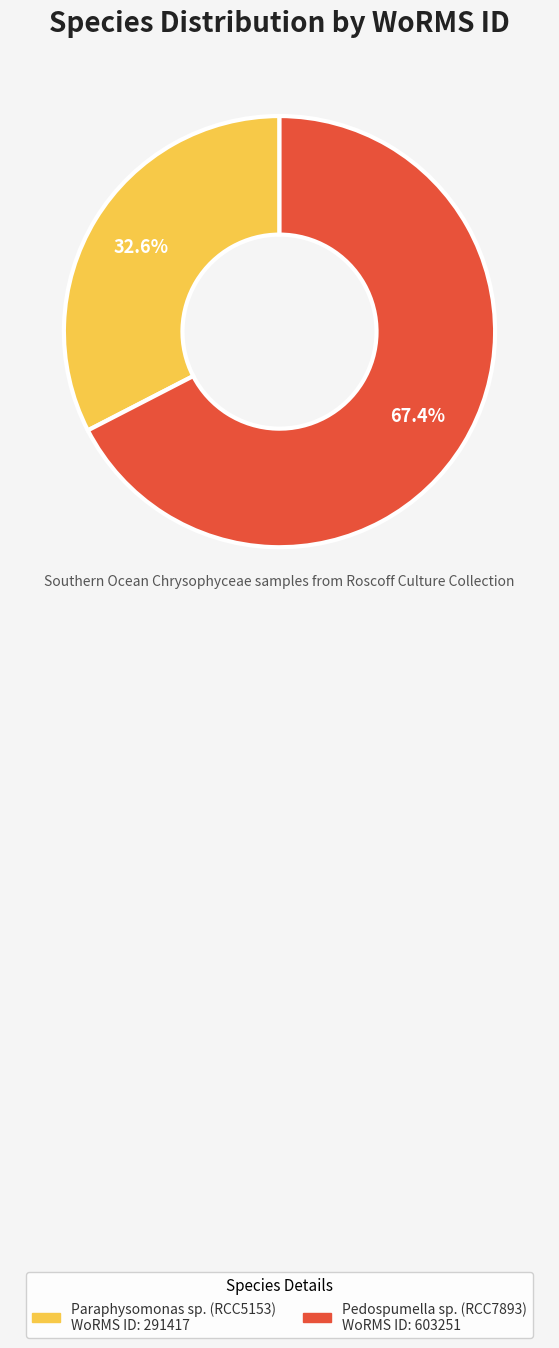

Does Paraphysomonas sp. (RCC5153) account for over 50% of the chart?

No